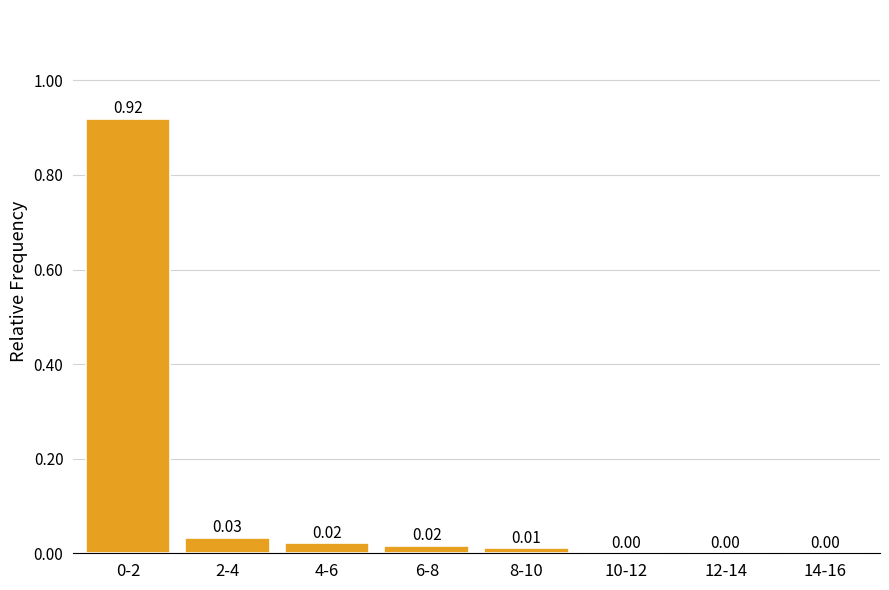

What is the change in value from 0-2 to 12-14?

-0.9